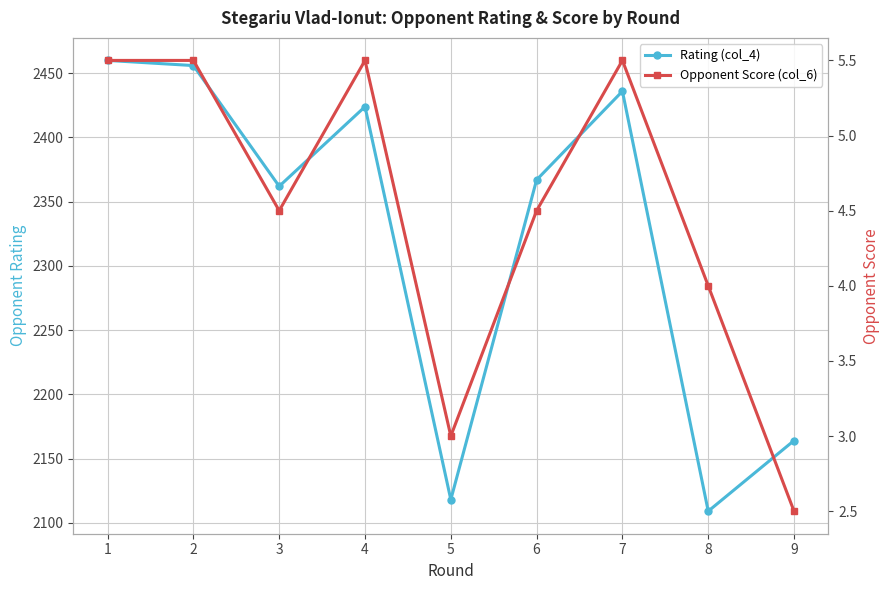

At which category does Opponent Score (col_6) reach its first local peak?

4